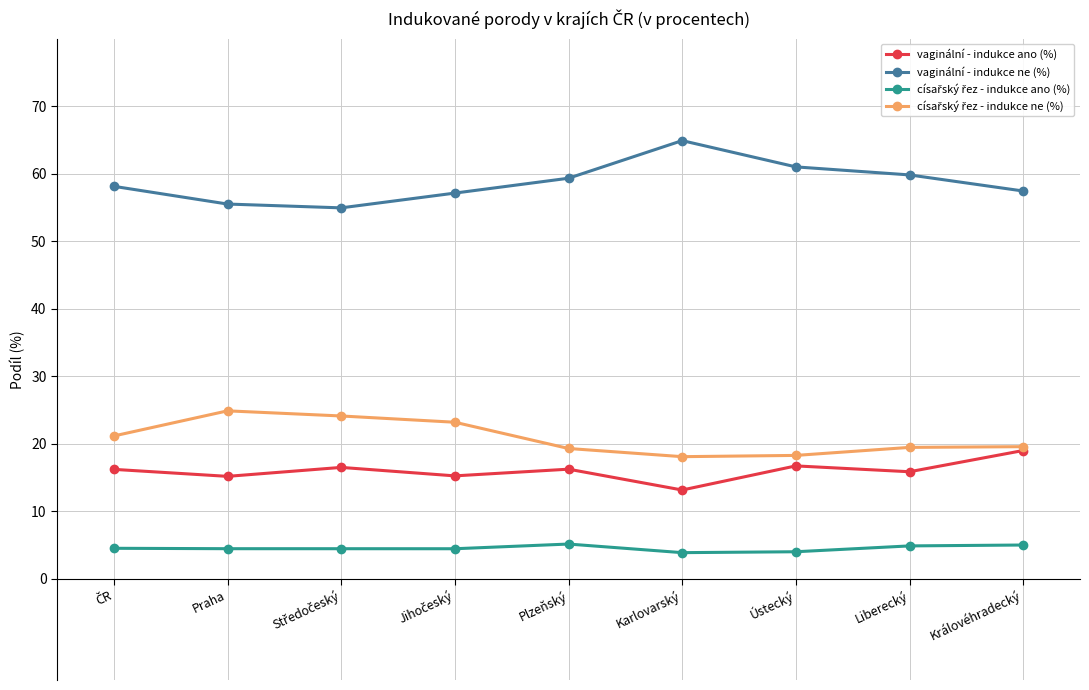

Which series has the largest total across all categories?

vaginální - indukce ne (%)